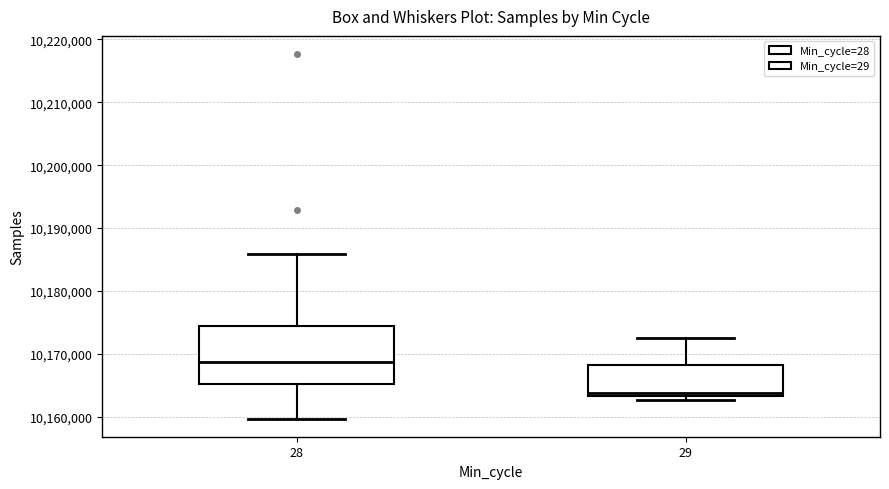

Reading left to right, read every box against the y-axis: the position of its median line, the range the box covers, and the ends of its whiskers. The values are not printed on the chart, so give them approximately, as read against the axis.

28: median 10169000, box 10165000 to 10174000, whiskers 10160000 to 10186000
29: median 10164000, box 10163000 to 10168000, whiskers 10163000 (just below the box's lower edge) to 10173000